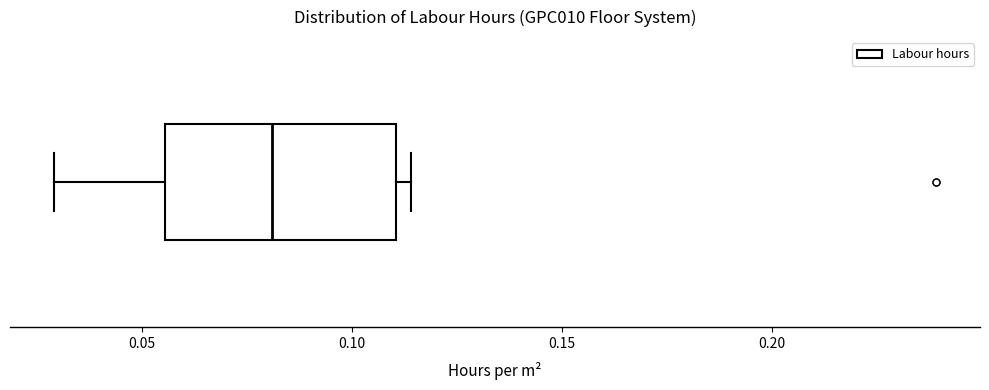

Read this box plot against the x-axis: the position of the median line, the range covered by the box, and the ends of both whiskers. The values are not printed on the chart, so give them approximately, as read against the axis.

median 0.080, box 0.055 to 0.110, whiskers 0.030 to 0.115